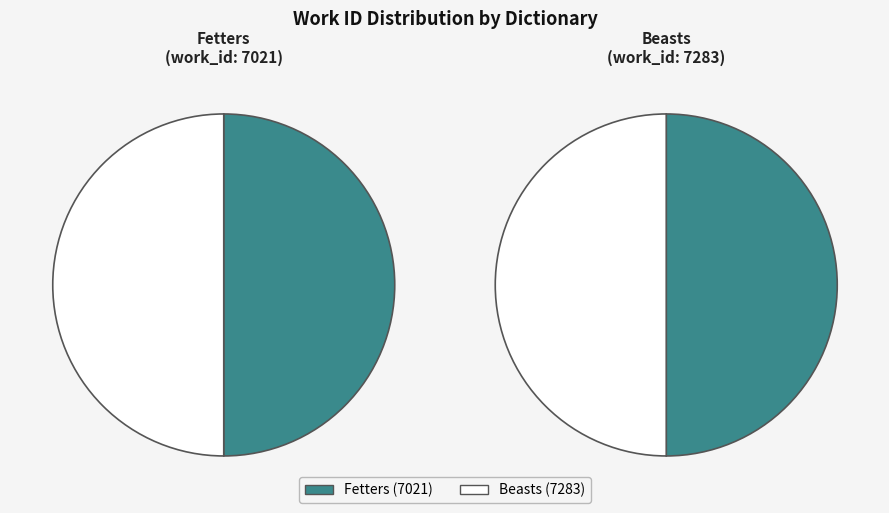

What is the largest slice in the pie chart?

Beasts